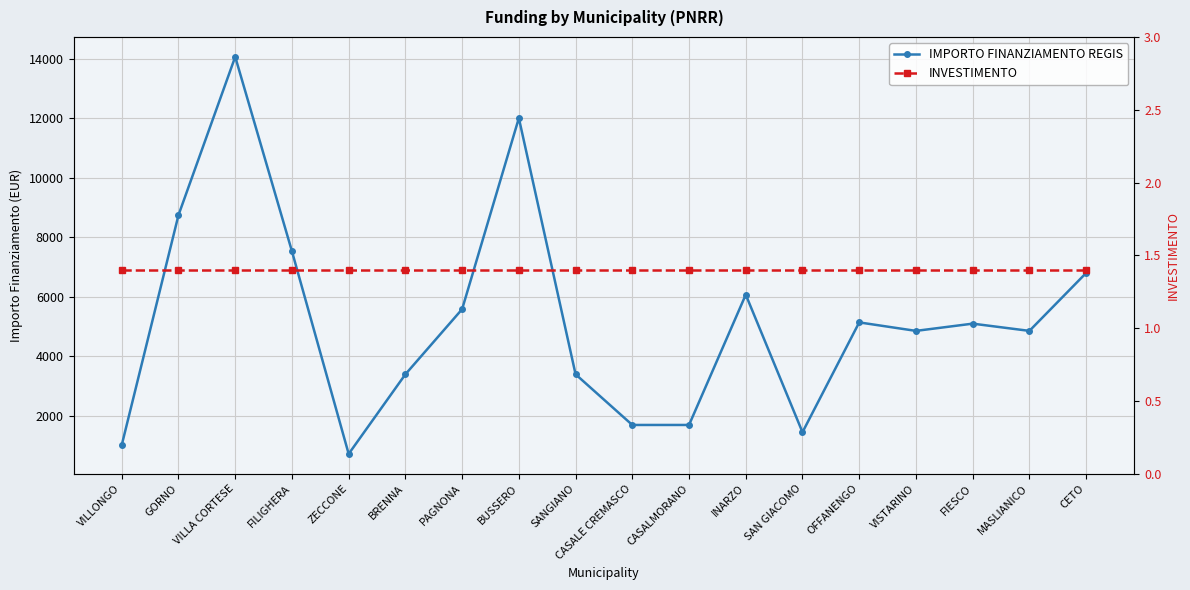

Reading left to right, list all the values displayed in this chart.

IMPORTO FINANZIAMENTO REGIS: 1029.0	8748.0	14063.0	7533.0	729.0	3402.0	5589.0	12005.0	3402.0	1701.0	1701.0	6075.0	1458.0	5145.0	4860.0	5103.0	4860.0	6804.0
INVESTIMENTO: 1.4	1.4	1.4	1.4	1.4	1.4	1.4	1.4	1.4	1.4	1.4	1.4	1.4	1.4	1.4	1.4	1.4	1.4